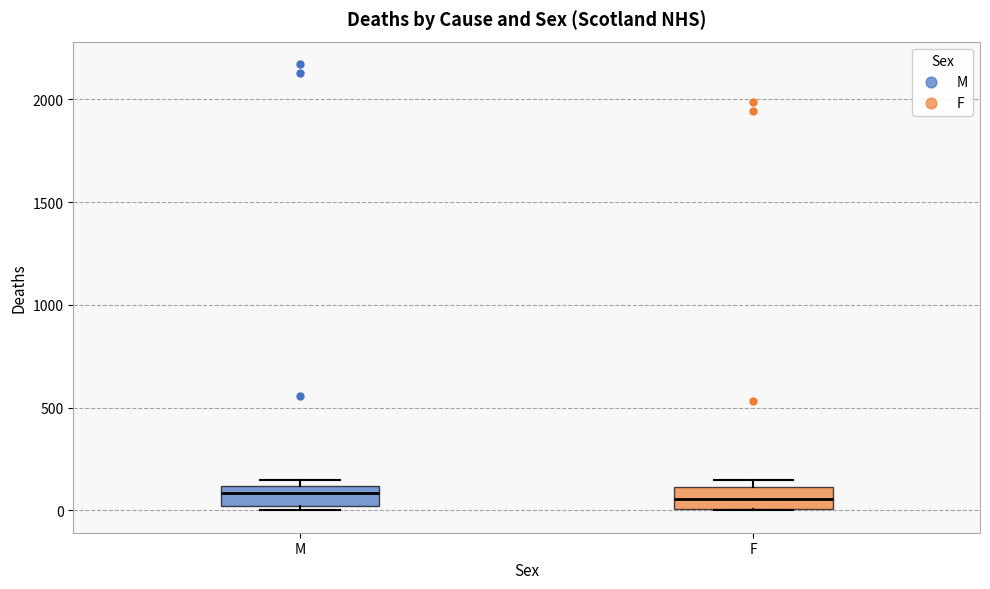

Where is the upper edge of the box for M on the y-axis? The values are not printed on the chart, so give them approximately, as read against the axis.

100